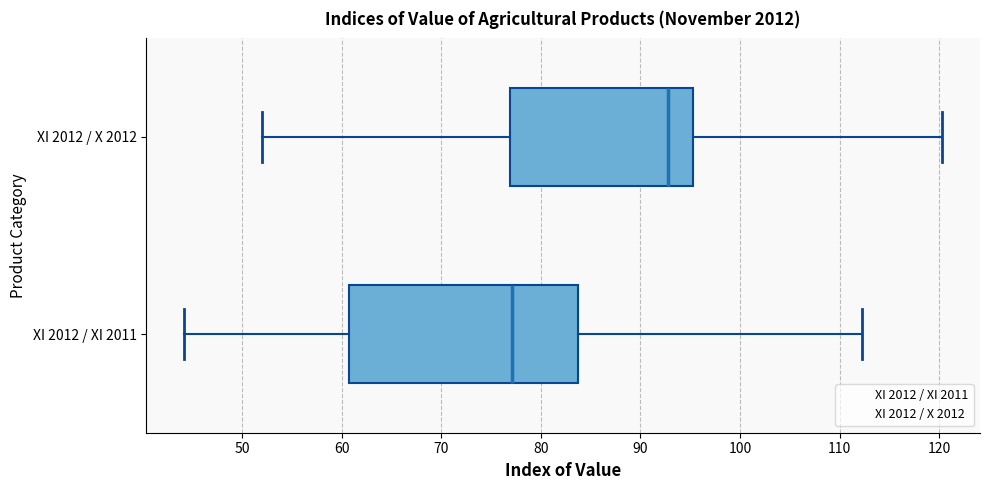

Comparing the boxes themselves (not the whiskers), which one is the widest?

XI 2012 / XI 2011